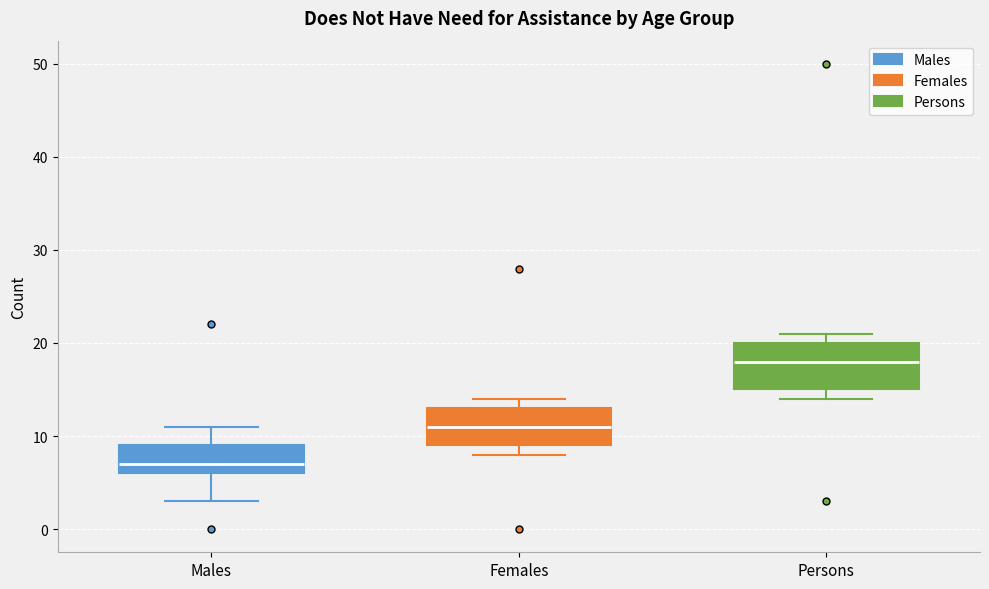

Reading left to right, read every box against the y-axis: the position of its median line, the range the box covers, and the ends of its whiskers. The values are not printed on the chart, so give them approximately, as read against the axis.

Males: median 7, box 6 to 9, whiskers 3 to 11
Females: median 11, box 9 to 13, whiskers 8 to 14
Persons: median 18, box 15 to 20, whiskers 14 to 21